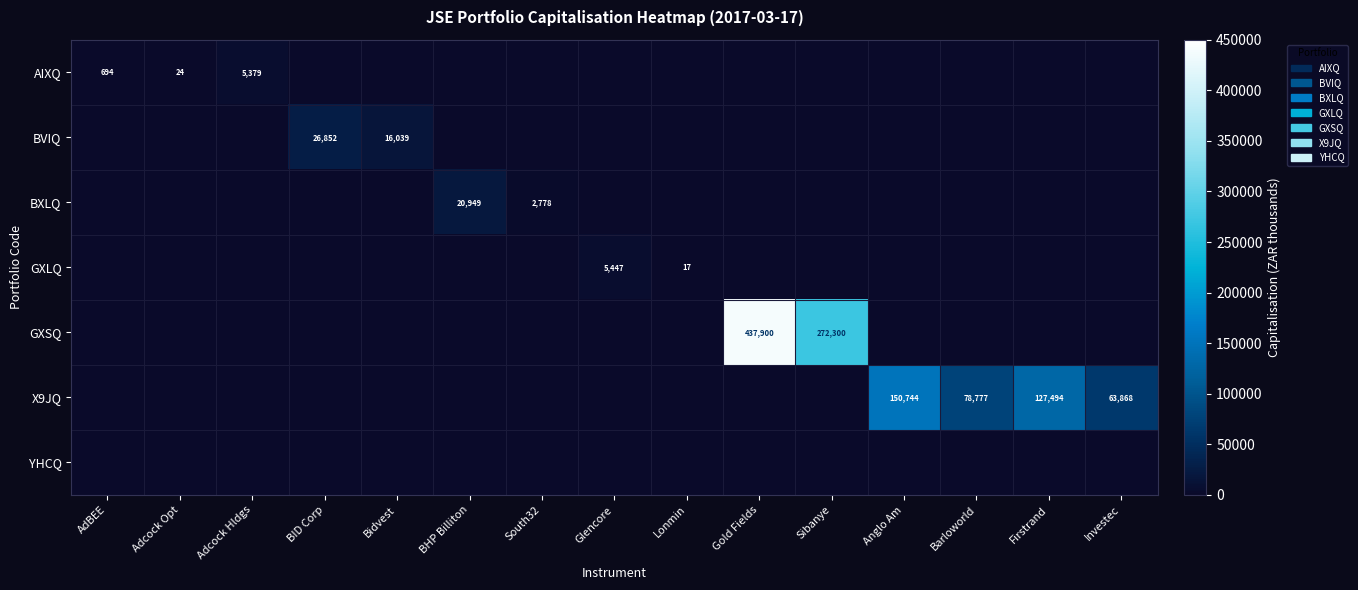

The value of BXLQ at BHP Billiton is 20949. True or false?

True